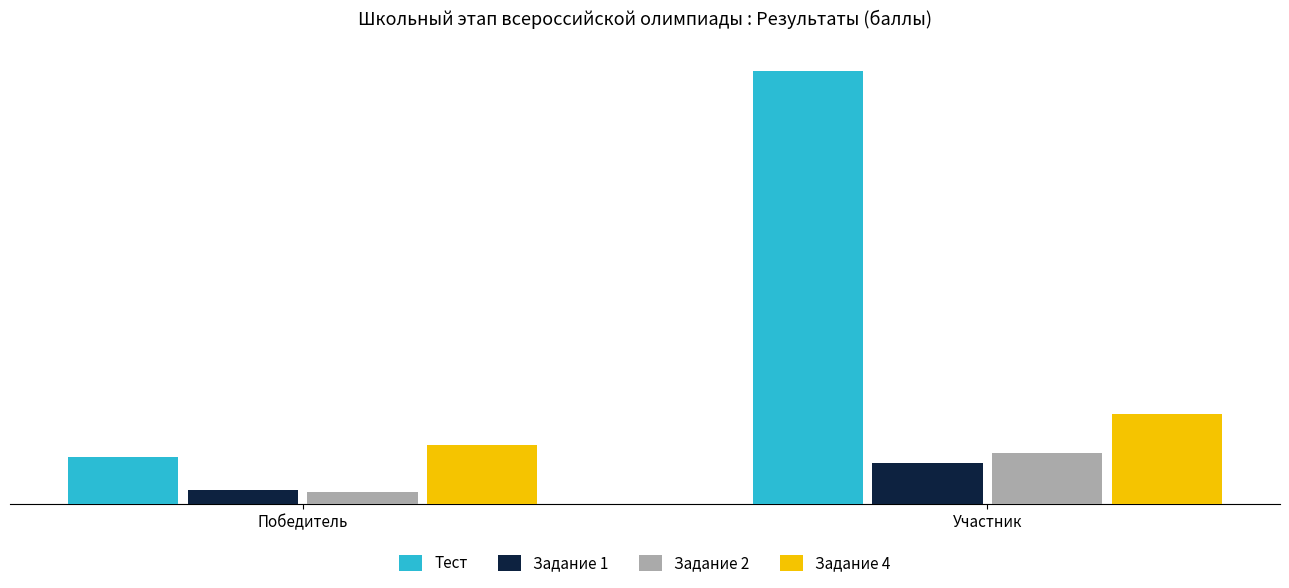

At how many categories does at least one series exceed 66?

1